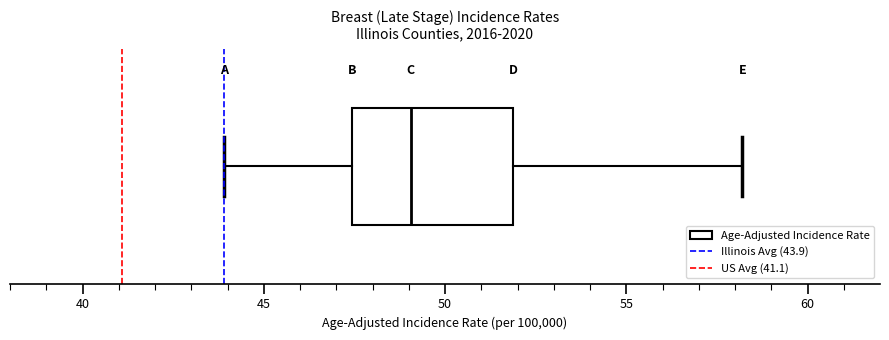

Where does the median line of the box sit on the x-axis? The values are not printed on the chart, so give them approximately, as read against the axis.

49.0